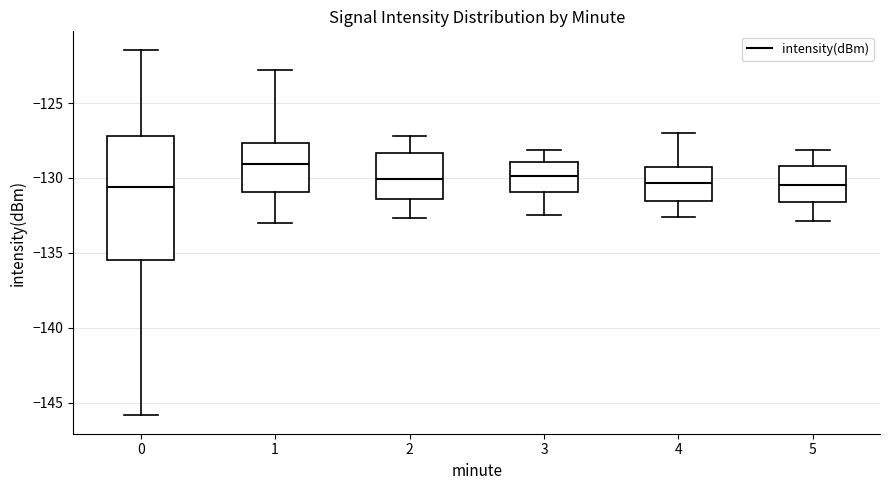

Reading left to right, read every box against the y-axis: the position of its median line, the range the box covers, and the ends of its whiskers. The values are not printed on the chart, so give them approximately, as read against the axis.

0: median -130.5, box -135.5 to -127.0, whiskers -146.0 to -121.5
1: median -129.0, box -131.0 to -127.5, whiskers -133.0 to -123.0
2: median -130.0, box -131.5 to -128.5, whiskers -132.5 to -127.0
3: median -130.0, box -131.0 to -129.0, whiskers -132.5 to -128.0
4: median -130.5, box -131.5 to -129.0, whiskers -132.5 to -127.0
5: median -130.5, box -131.5 to -129.0, whiskers -133.0 to -128.0